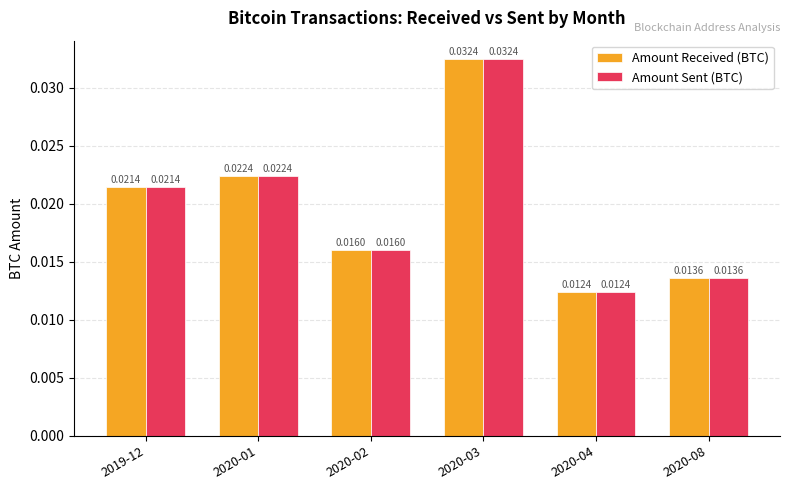

Is the value of Amount Sent (BTC) at 2019-12 greater than the value of Amount Received (BTC) at 2020-03?

No